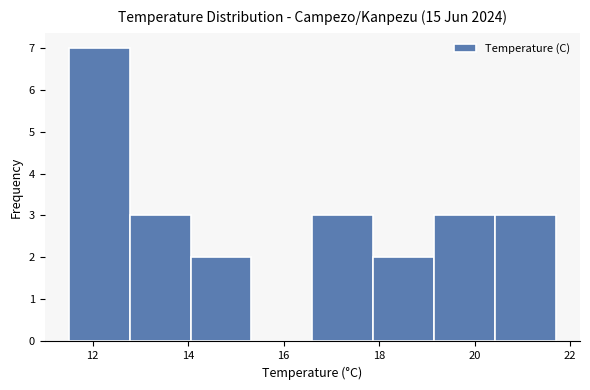

What is the height of the bar covering 17.8 to 19.2 on the x-axis? Neither the bar edges nor the heights are printed on the chart, so give them approximately, as read against the axes.

2